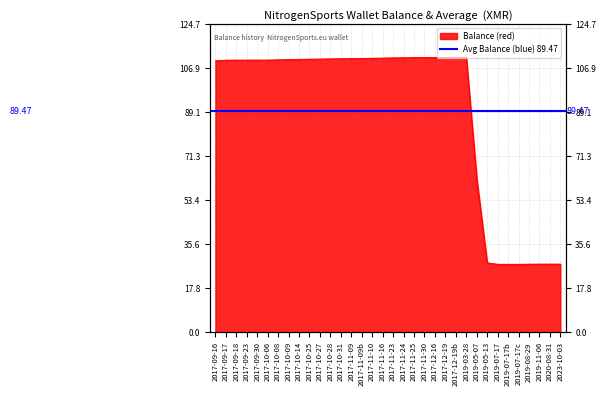

What is the approximate value at 2017-10-09?

110.4